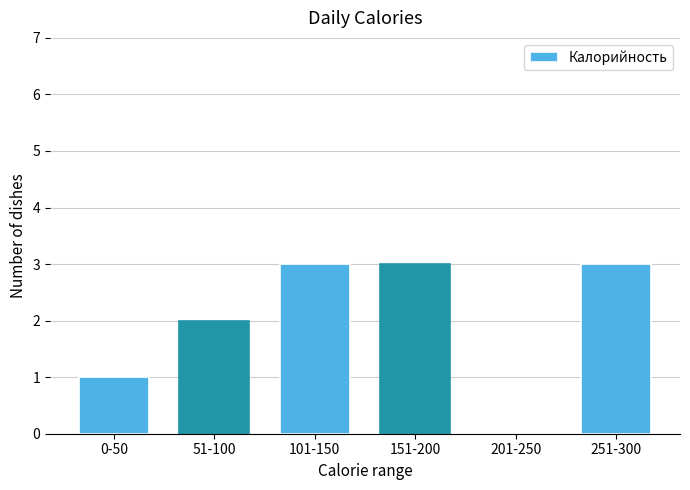

Reading right to left, list all the values displayed in this chart.

251-300=3	201-250=0	151-200=3	101-150=3	51-100=2	0-50=1